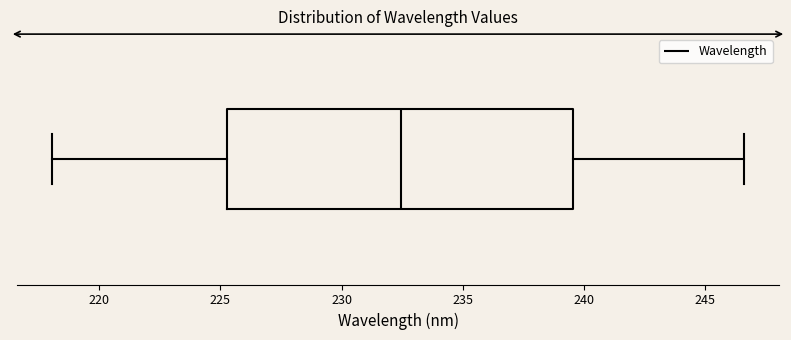

Where does the right whisker of the box end on the x-axis? The values are not printed on the chart, so give them approximately, as read against the axis.

246.5